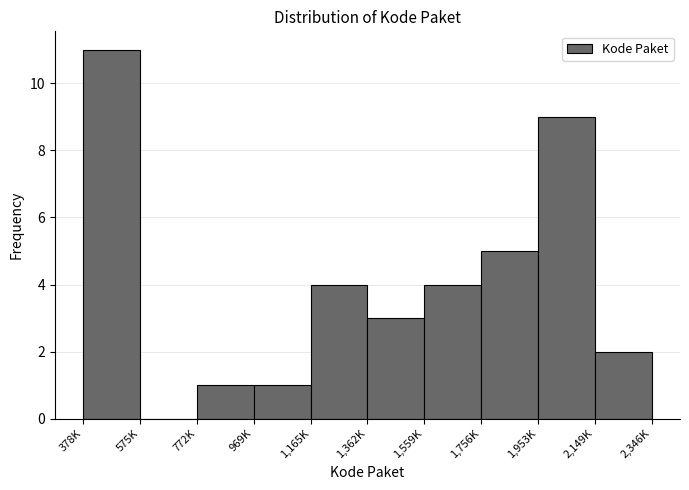

Reading left to right, what are all the values shown in this chart?

378K=11	575K=0	772K=1	969K=1	1,165K=4	1,362K=3	1,559K=4	1,756K=5	1,953K=9	2,149K=2